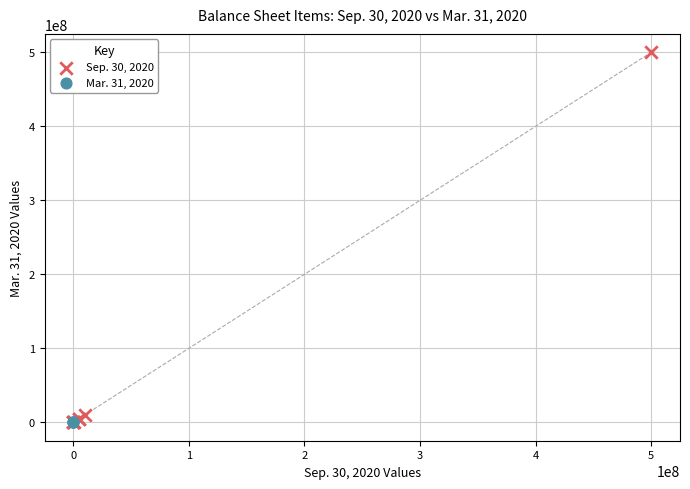

What are all the series names shown in the legend?

Sep. 30, 2020, Mar. 31, 2020